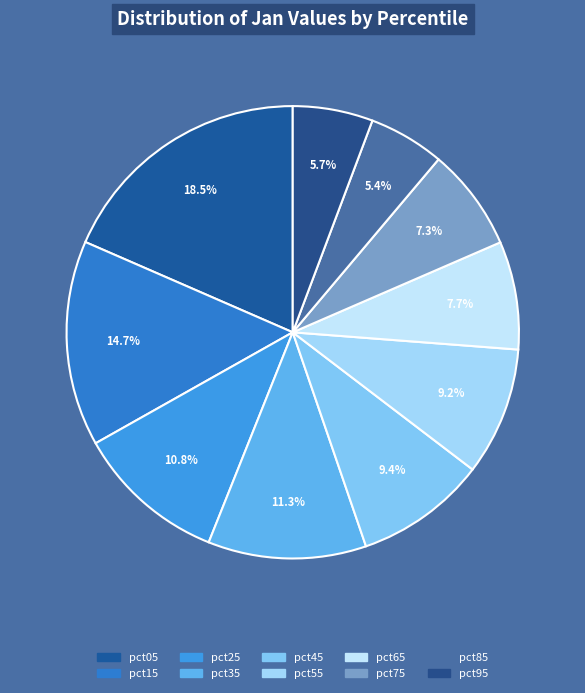

To the nearest percent, what is the combined percentage of pct15 and pct95?

20%